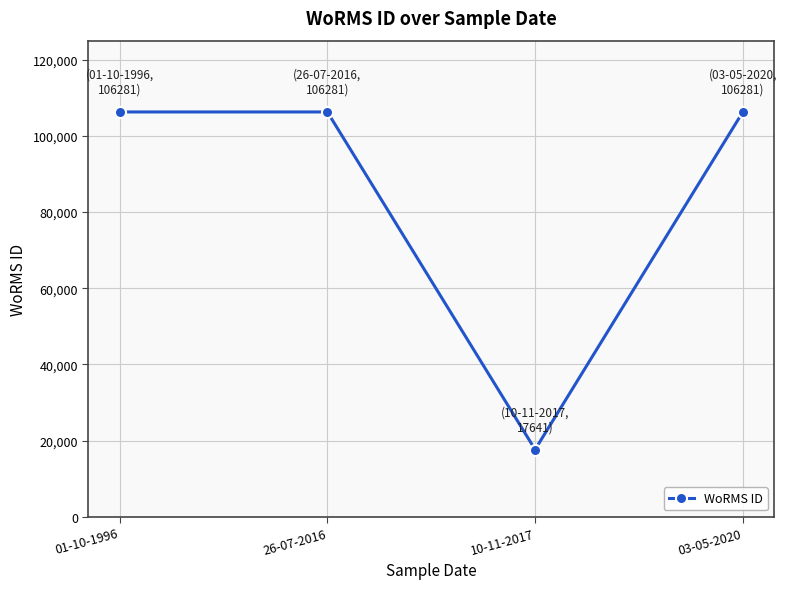

How many data points are less than 106281?

1